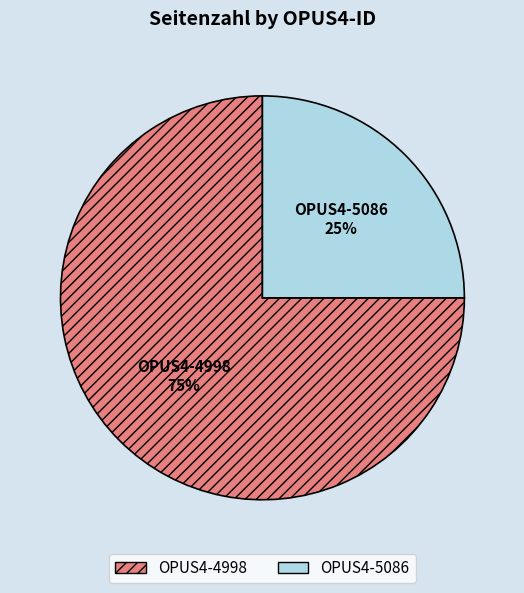

What is the ratio of the value at OPUS4-4998 to the value at OPUS4-5086?

3.0